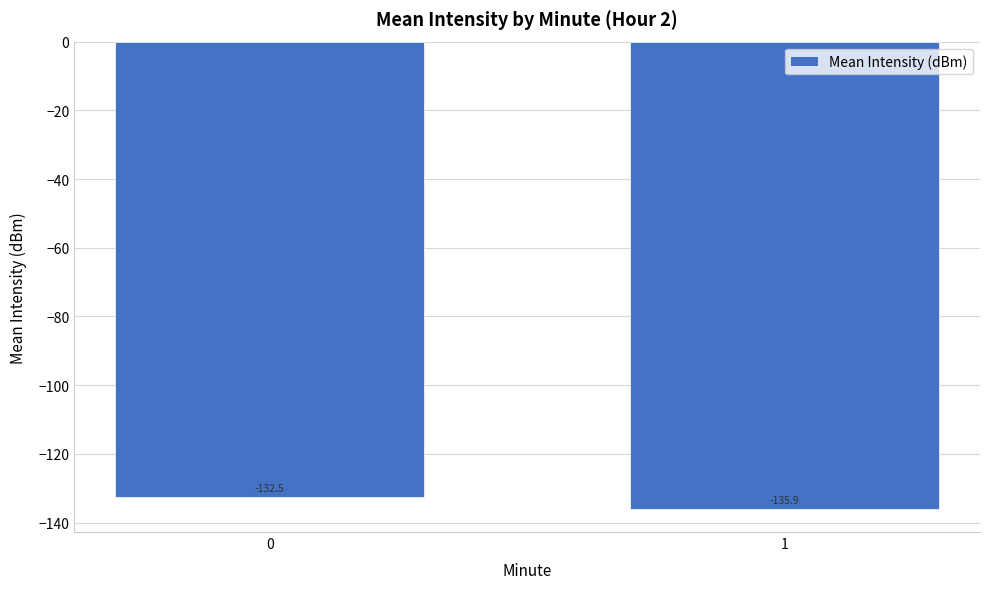

Reading left to right, what are all the values shown in this chart?

-132.5	-135.9